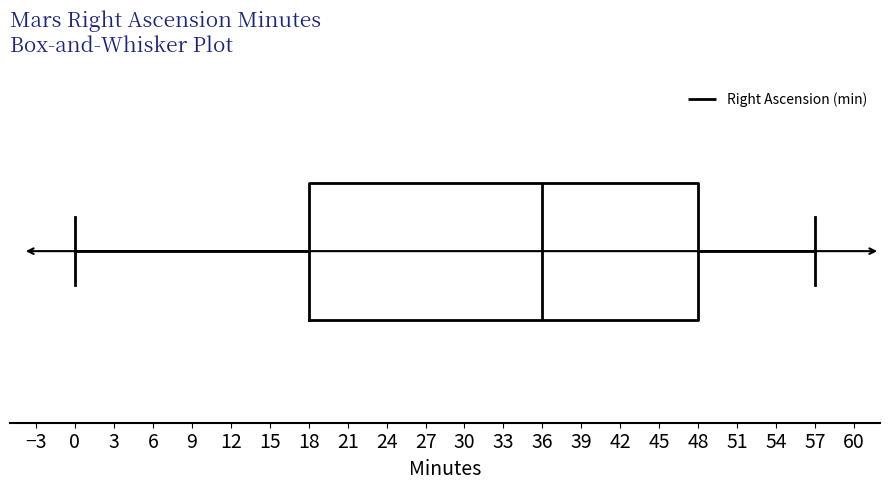

Where is the right edge of the box on the x-axis? The values are not printed on the chart, so give them approximately, as read against the axis.

48